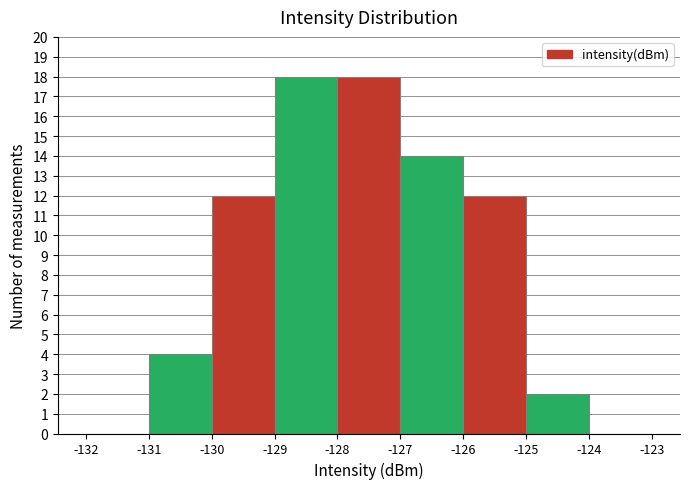

How tall is the bar that spans -128 to -127 on the x-axis? The values are not printed on the chart, so give them approximately, as read against the axis.

18